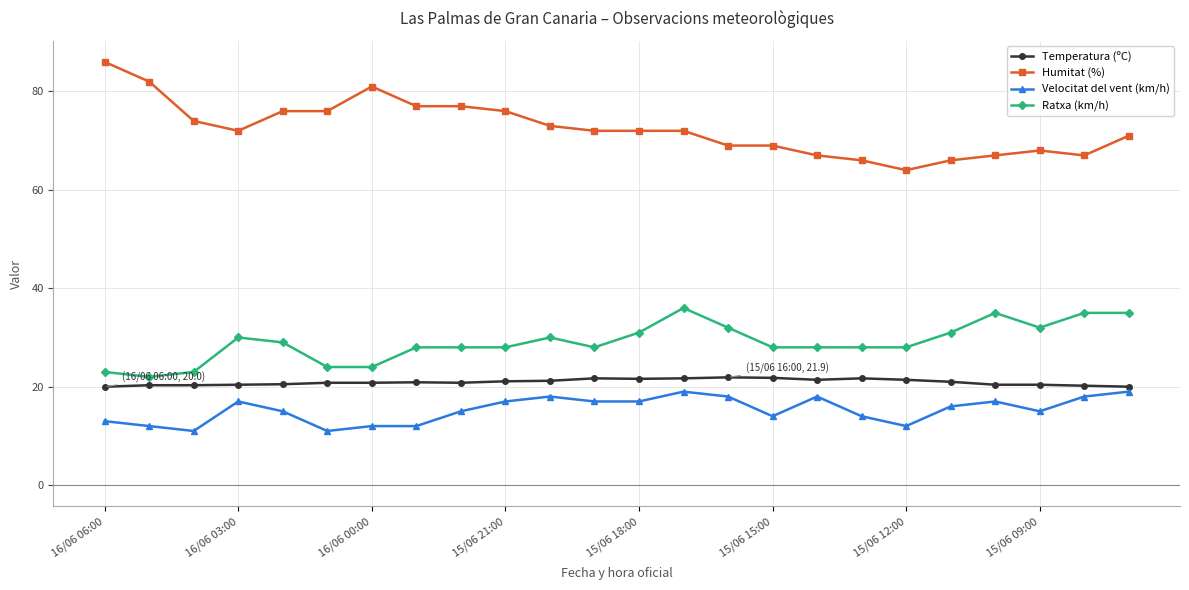

How many categories are shown in the chart?

24